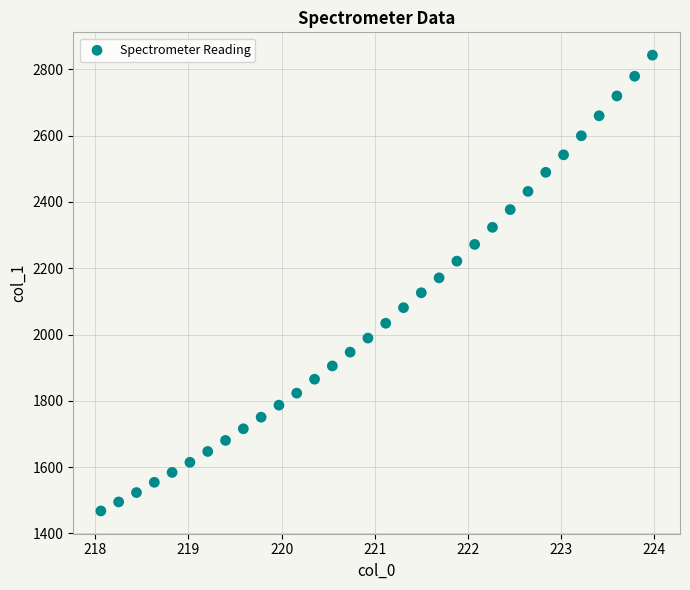

What is the range of Y values (max minus min)?

1375.1